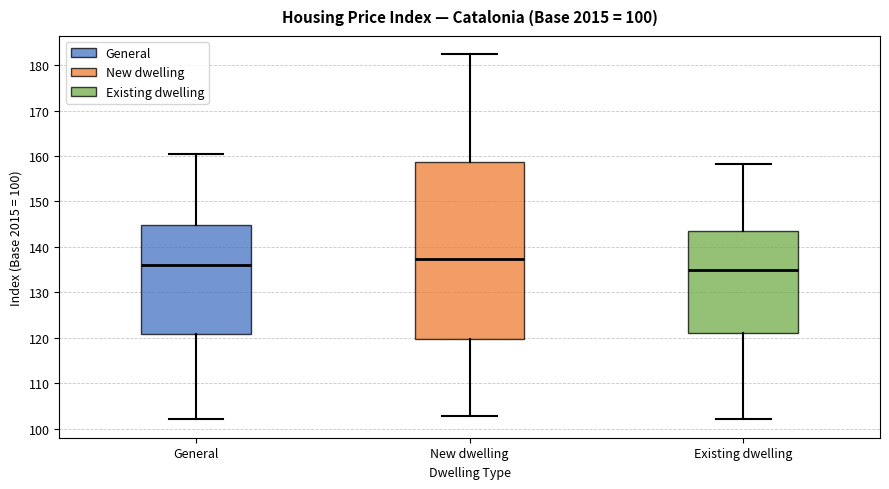

Which box is the tallest, from its lower edge to its upper edge?

New dwelling